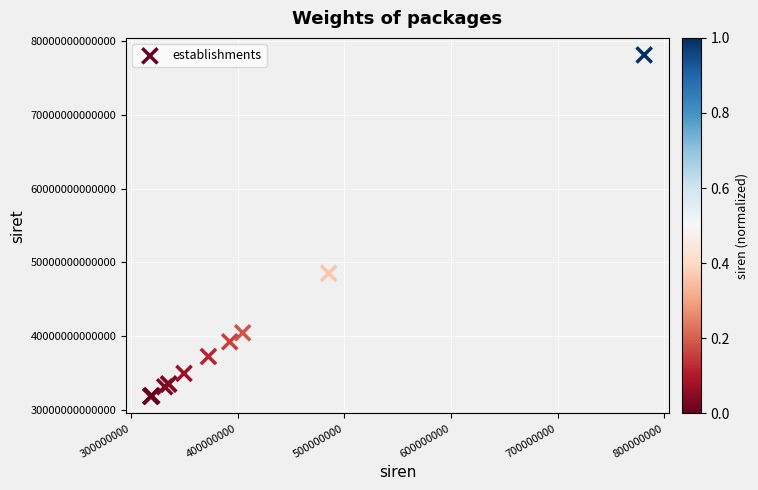

What Y value in the scatter plot is closest to 54976663050012?

48525669700015